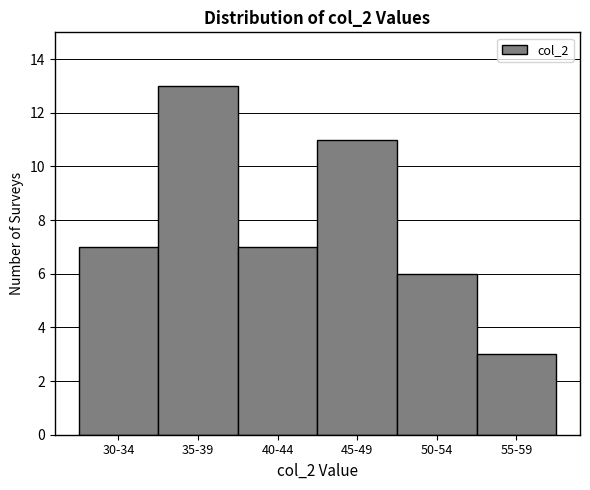

Reading left to right, extract all data points from this chart.

30-34=7	35-39=13	40-44=7	45-49=11	50-54=6	55-59=3